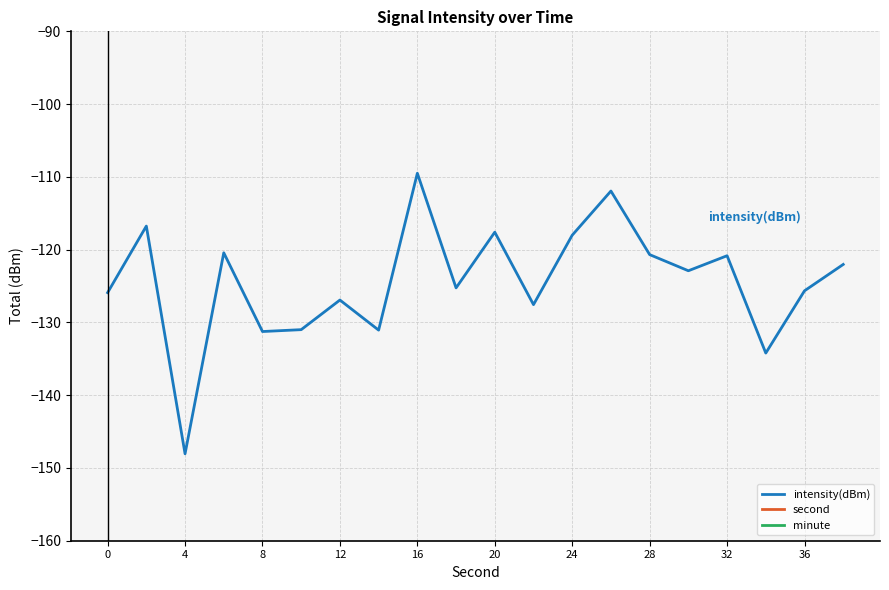

Is it true that intensity(dBm) equals -31.4 at 32?

False